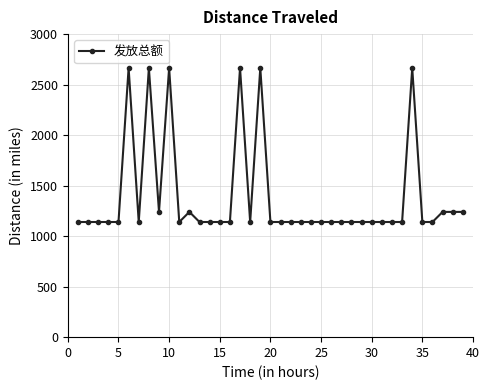

What is the value of the 1st point from the left?

1140